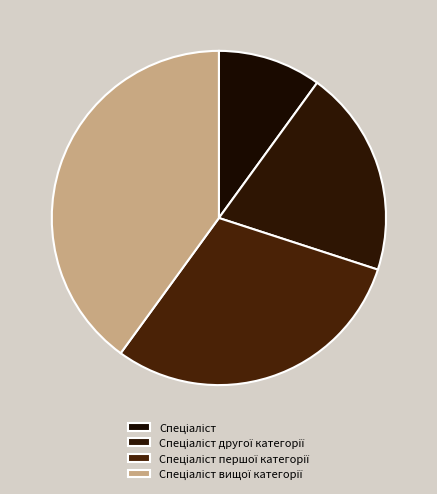

Which slice is the largest?

Спеціаліст вищої категорії